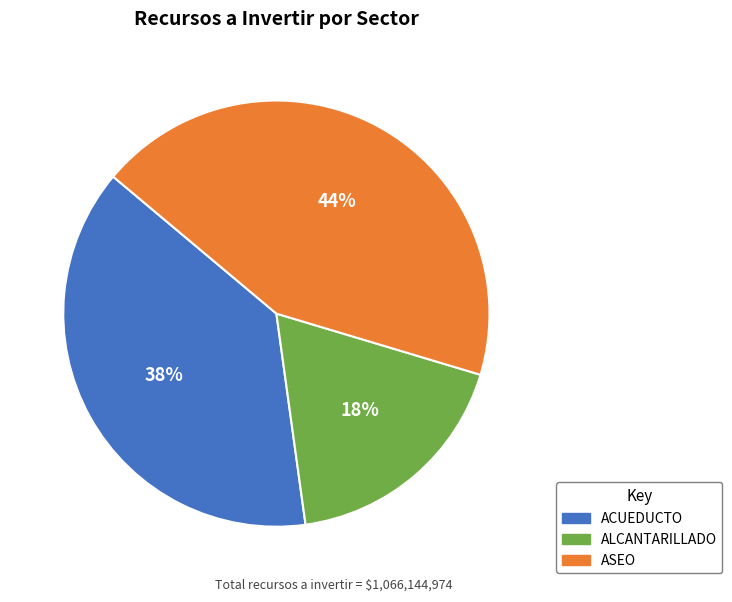

Is there any slice that represents more than half of the pie?

No